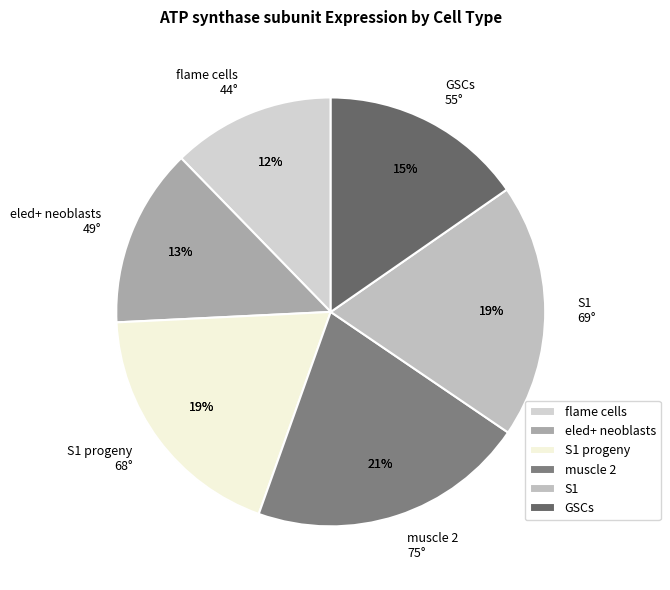

Is there any slice that represents more than half of the pie?

No